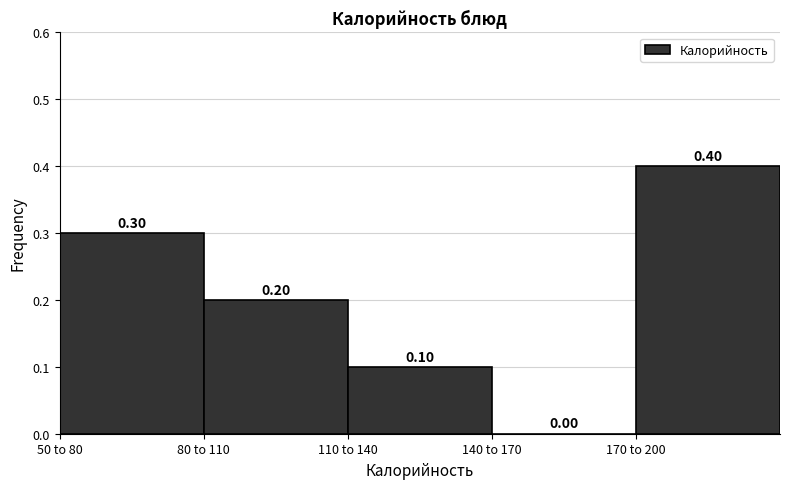

What is the change in value from 80 to 110 to 170 to 200?

+0.2